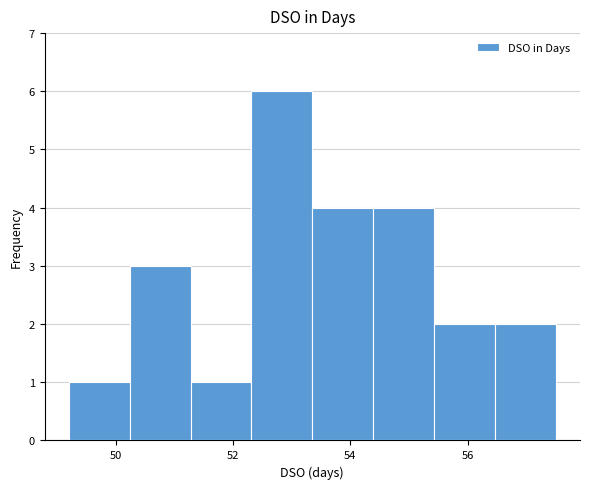

How tall is the bar that spans 51.2 to 52.4 on the x-axis? Neither the bar edges nor the heights are printed on the chart, so give them approximately, as read against the axes.

1